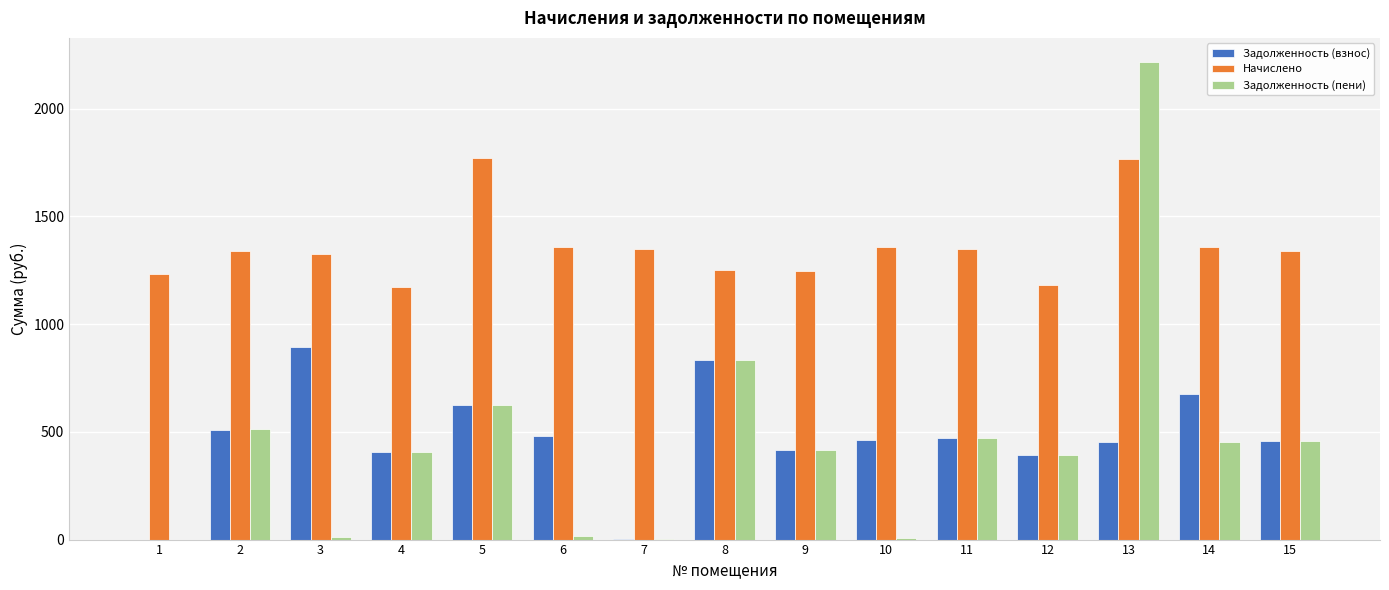

Between 8 and 15, which series saw the biggest shift?

Задолженность (взнос)